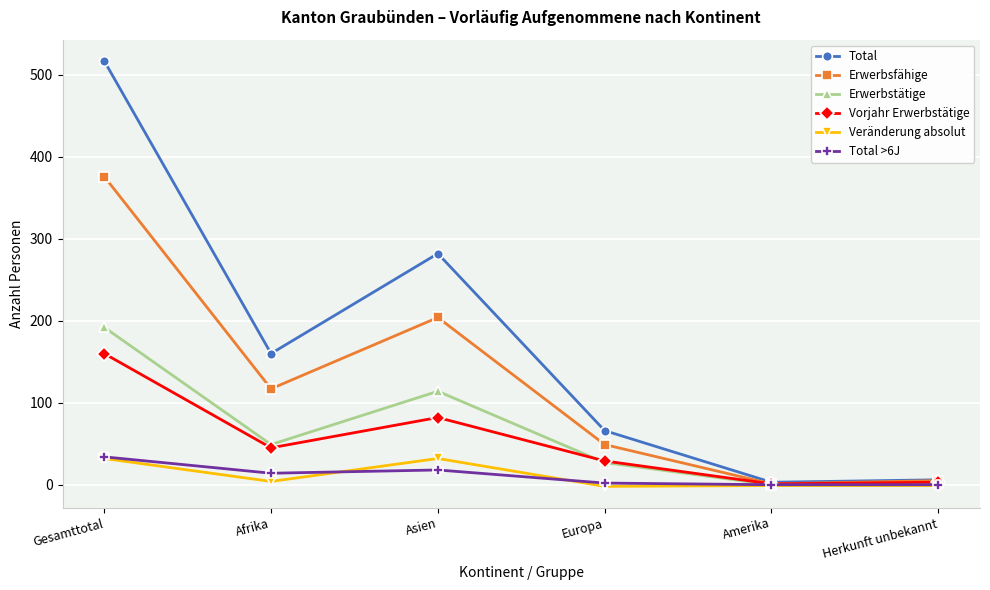

Between Europa and Amerika, which series saw the biggest shift?

Total